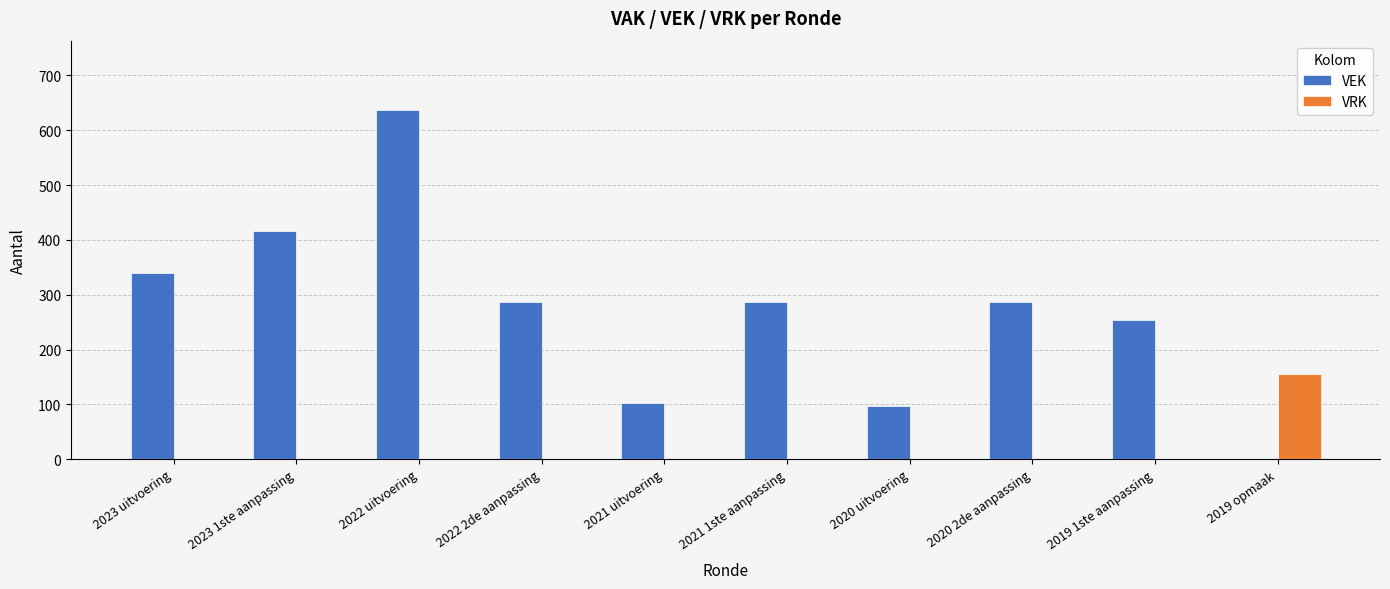

Are the bars grouped side by side (vs. stacked)?

Yes